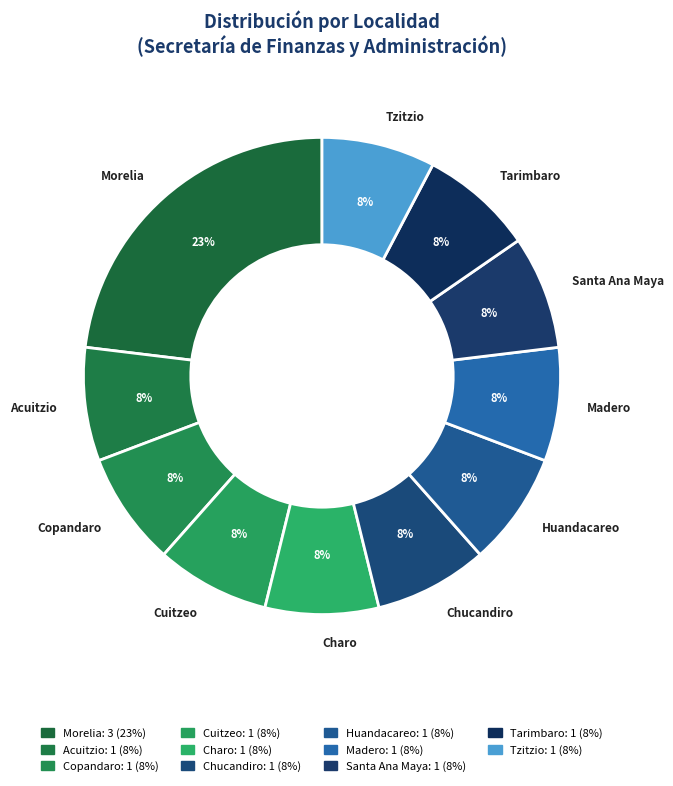

The Charo slice represents 8% of the pie. True or false?

True